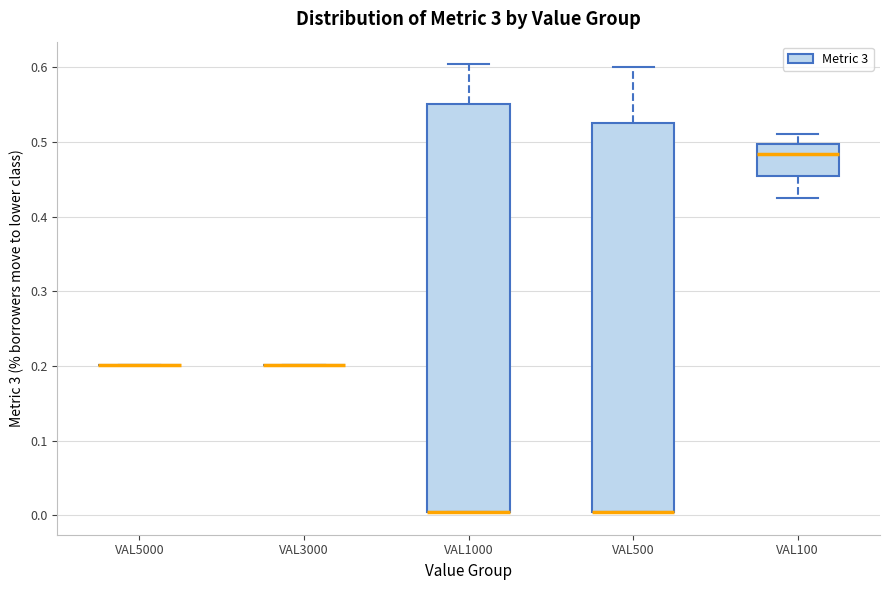

Reading left to right, read every box against the y-axis: the position of its median line, the range the box covers, and the ends of its whiskers. The values are not printed on the chart, so give them approximately, as read against the axis.

VAL5000: box collapsed to a line at 0.20, whiskers 0.20 to 0.20
VAL3000: box collapsed to a line at 0.20, whiskers 0.20 to 0.20
VAL1000: median 0.00 (drawn on the box's lower edge), box 0.00 to 0.55, whiskers 0.00 to 0.60
VAL500: median 0.00 (drawn on the box's lower edge), box 0.00 to 0.52, whiskers 0.00 to 0.60
VAL100: median 0.48, box 0.45 to 0.50, whiskers 0.43 to 0.51